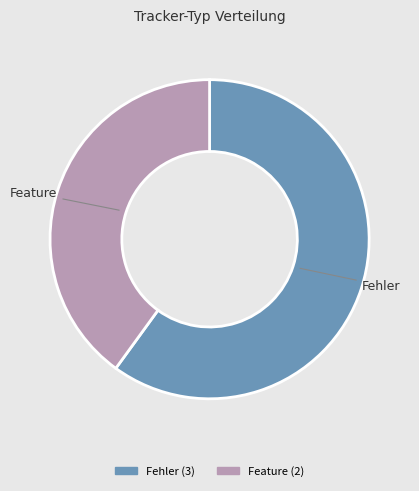

Do Fehler and Feature together represent more than half of the pie?

Yes